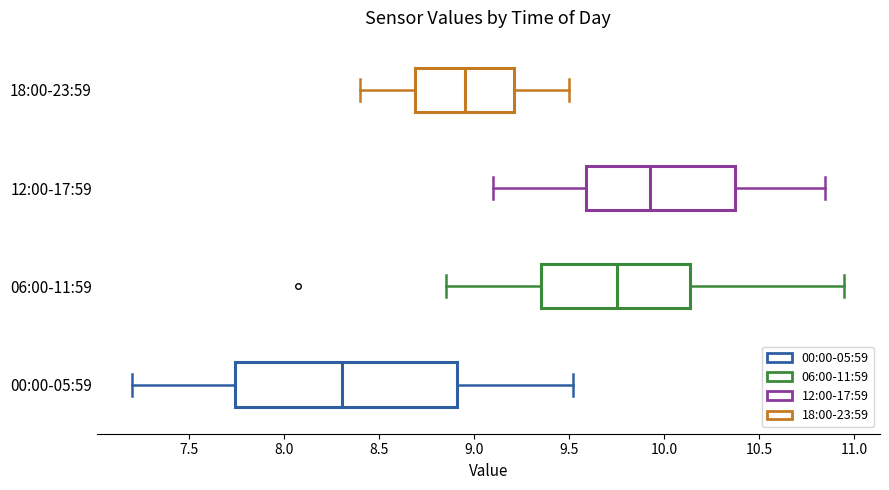

Comparing the boxes themselves (not the whiskers), which one is the widest?

00:00-05:59